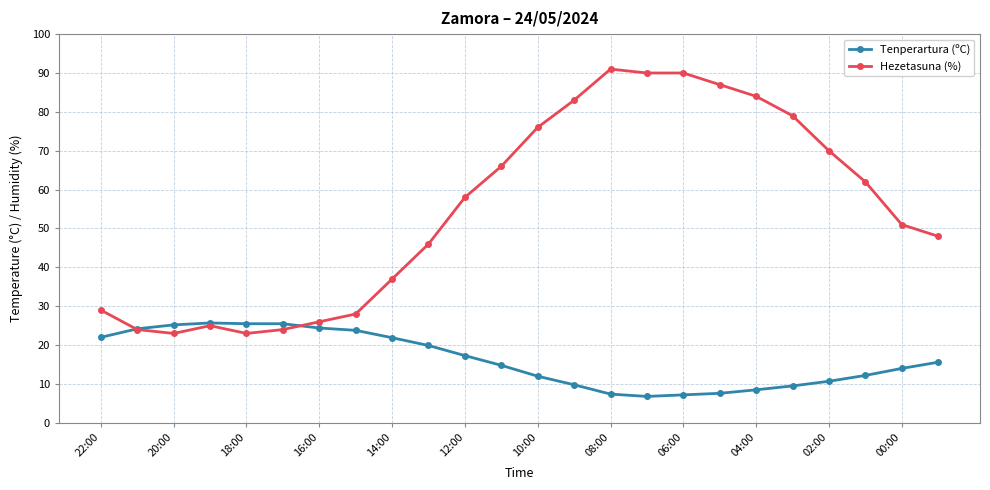

Which series has the widest spread of values?

Hezetasuna (%)